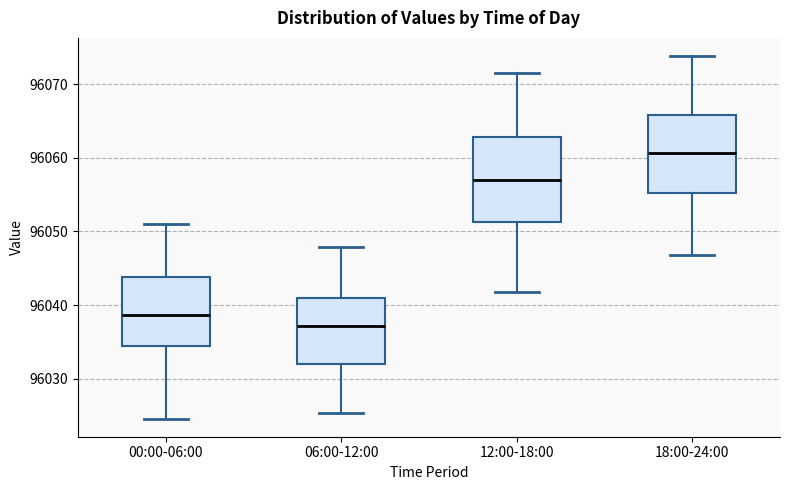

Which box is the tallest, from its lower edge to its upper edge?

12:00-18:00